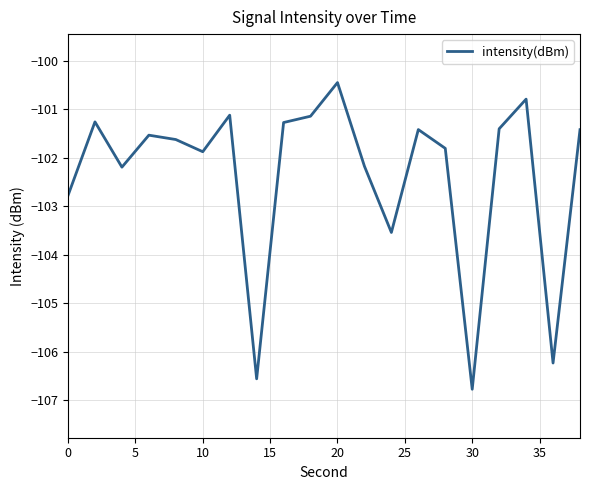

What is the minimum value shown in the chart?

-106.8